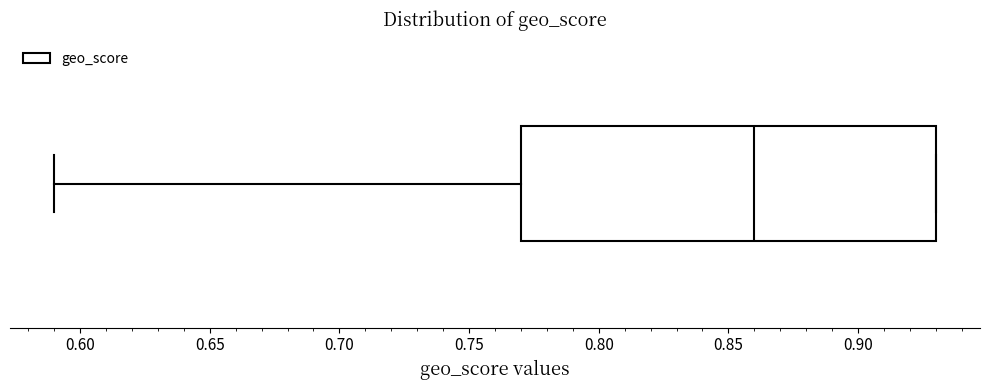

Read this box plot against the x-axis: the position of the median line, the range covered by the box, and the ends of both whiskers. The values are not printed on the chart, so give them approximately, as read against the axis.

median 0.86, box 0.77 to 0.93, whiskers 0.59 to 0.93